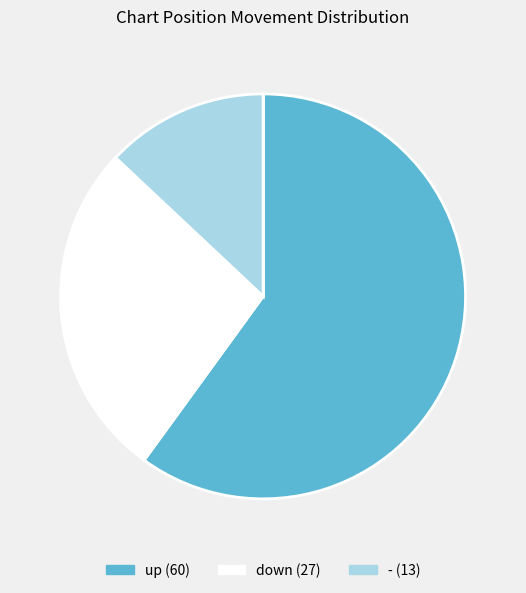

Is it true that down is 27% of the pie?

True